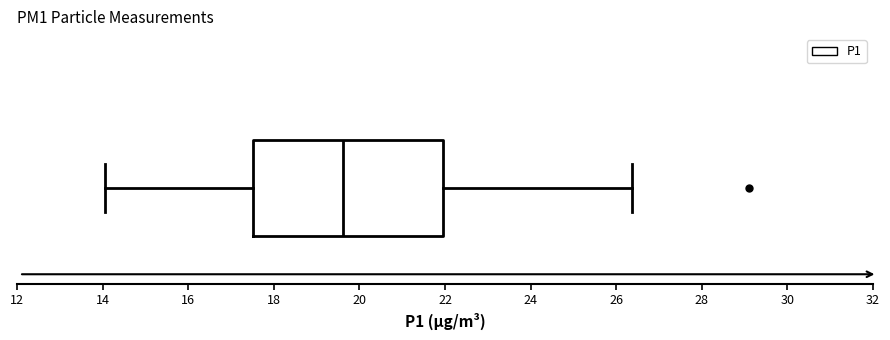

Read this box plot against the x-axis: the position of the median line, the range covered by the box, and the ends of both whiskers. The values are not printed on the chart, so give them approximately, as read against the axis.

median 19.6, box 17.6 to 22.0, whiskers 14.0 to 26.4